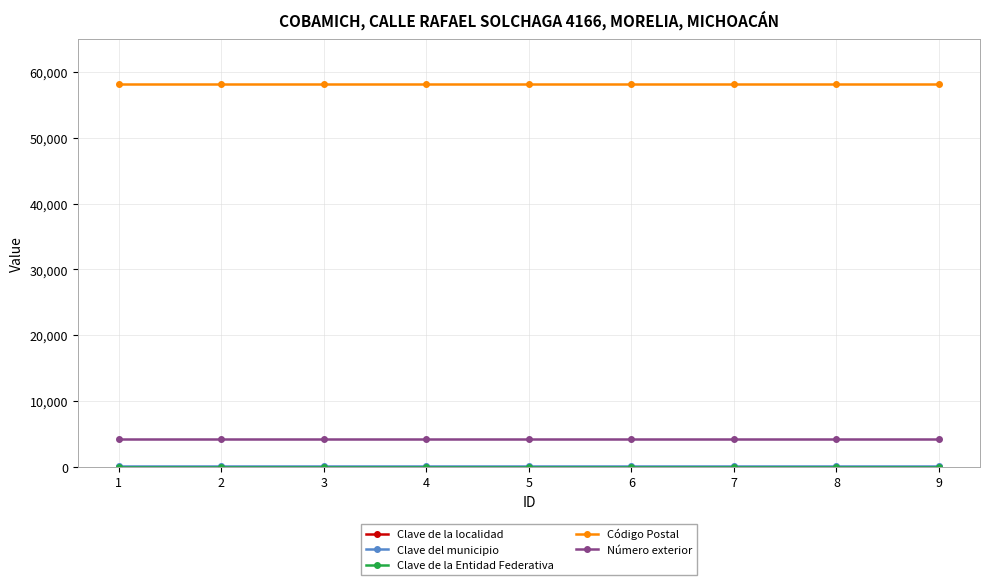

True or false: Código Postal and Número exterior cross at least once.

False